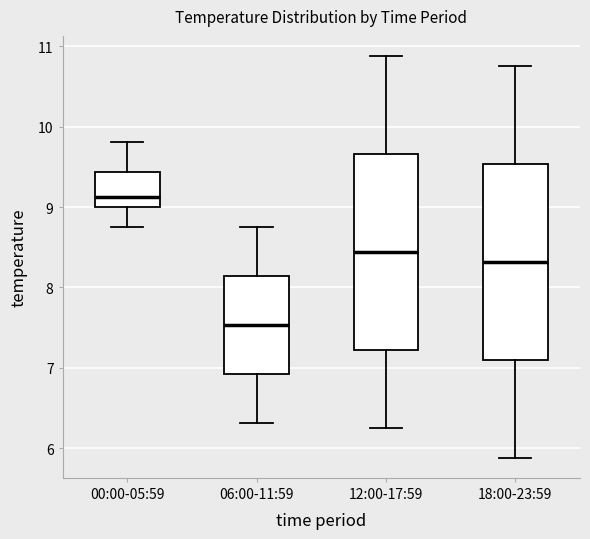

Reading left to right, transcribe this box plot: for each box, give where its median line is, the range the box spans, and where its two whiskers end, as read against the y-axis. The values are not printed on the chart, so give them approximately, as read against the axis.

00:00-05:59: median 9.1, box 9.0 to 9.4, whiskers 8.8 to 9.8
06:00-11:59: median 7.5, box 6.9 to 8.1, whiskers 6.3 to 8.8
12:00-17:59: median 8.4, box 7.2 to 9.7, whiskers 6.3 to 10.9
18:00-23:59: median 8.3, box 7.1 to 9.5, whiskers 5.9 to 10.8